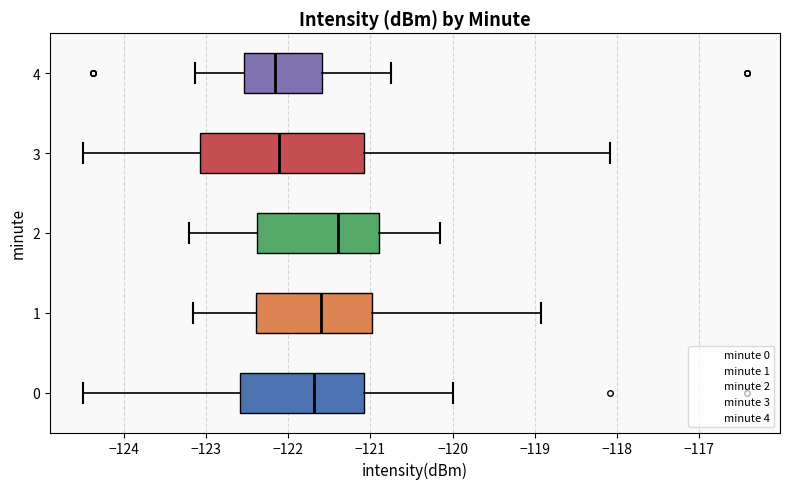

Reading bottom to top, transcribe this box plot: for each box, give where its median line is, the range the box spans, and where its two whiskers end, as read against the x-axis. The values are not printed on the chart, so give them approximately, as read against the axis.

0: median -121.7, box -122.6 to -121.1, whiskers -124.5 to -120.0
1: median -121.6, box -122.4 to -121.0, whiskers -123.1 to -118.9
2: median -121.4, box -122.4 to -120.9, whiskers -123.2 to -120.2
3: median -122.1, box -123.1 to -121.1, whiskers -124.5 to -118.1
4: median -122.2, box -122.5 to -121.6, whiskers -123.1 to -120.7